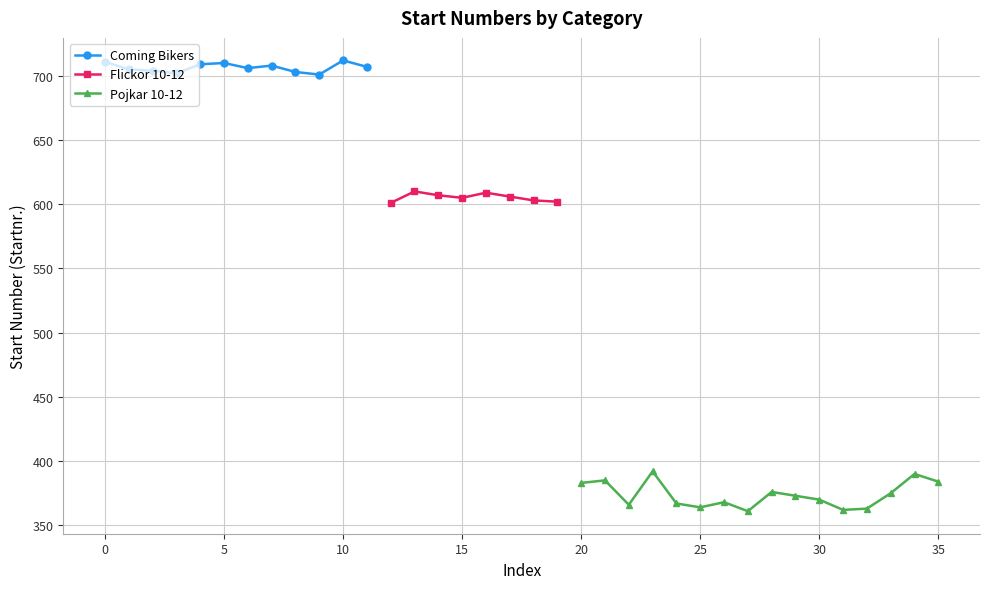

Read the value at 373, to the nearest 10.

370